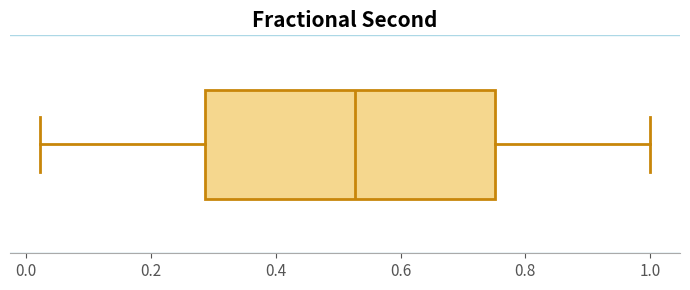

Read this box plot against the x-axis: the position of the median line, the range covered by the box, and the ends of both whiskers. The values are not printed on the chart, so give them approximately, as read against the axis.

median 0.52, box 0.28 to 0.76, whiskers 0.02 to 1.00